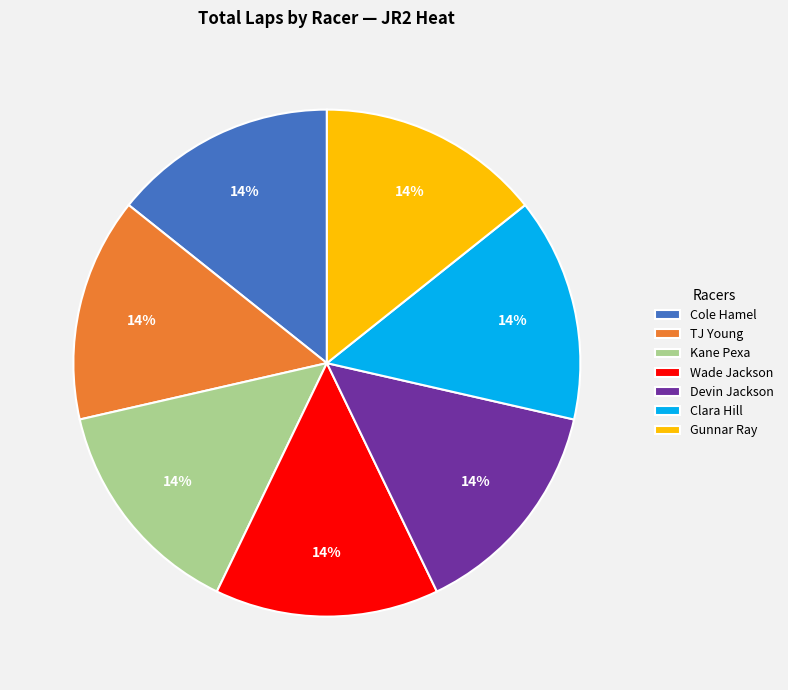

How many slices are in this pie chart?

7